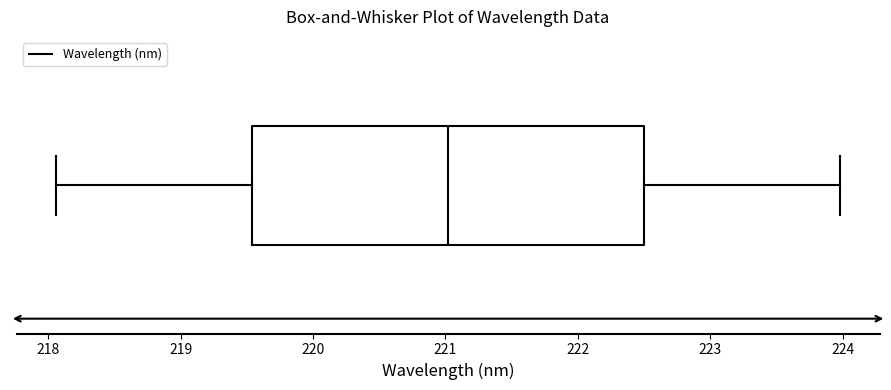

Where does the median line of the box sit on the x-axis? The values are not printed on the chart, so give them approximately, as read against the axis.

221.0